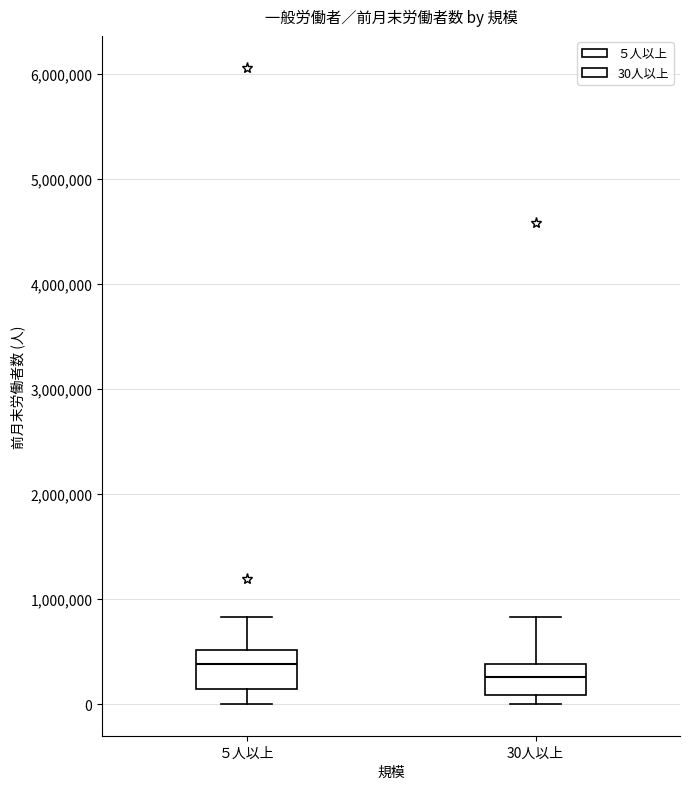

Which box has the lowest median line?

30人以上